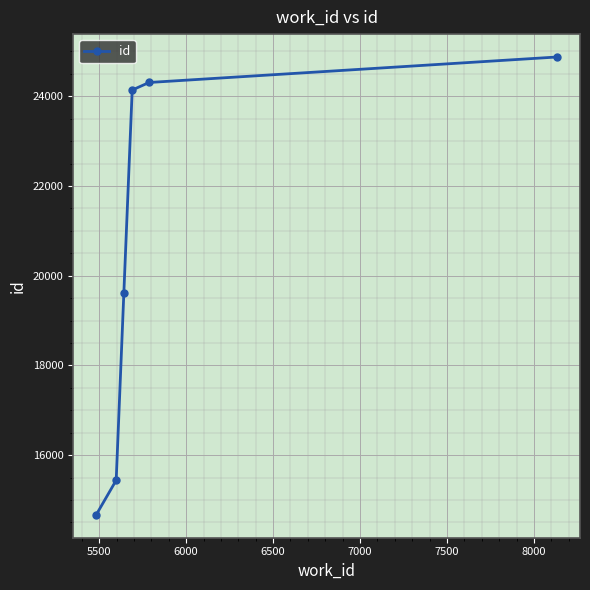

True or false: the data has more than 1 interior local peaks.

False